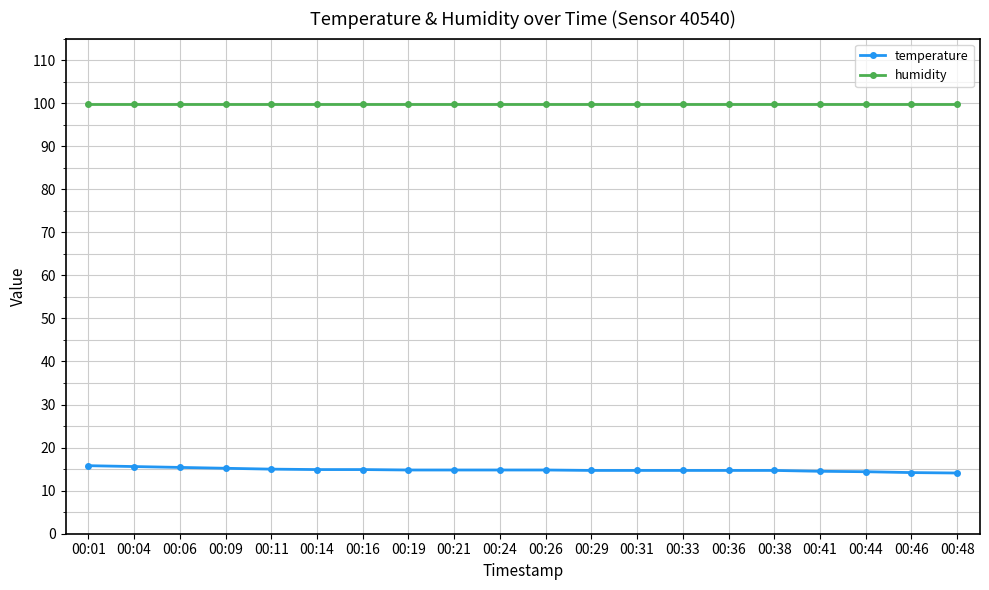

What is the value of the temperature point at the 13th from the left?

14.7